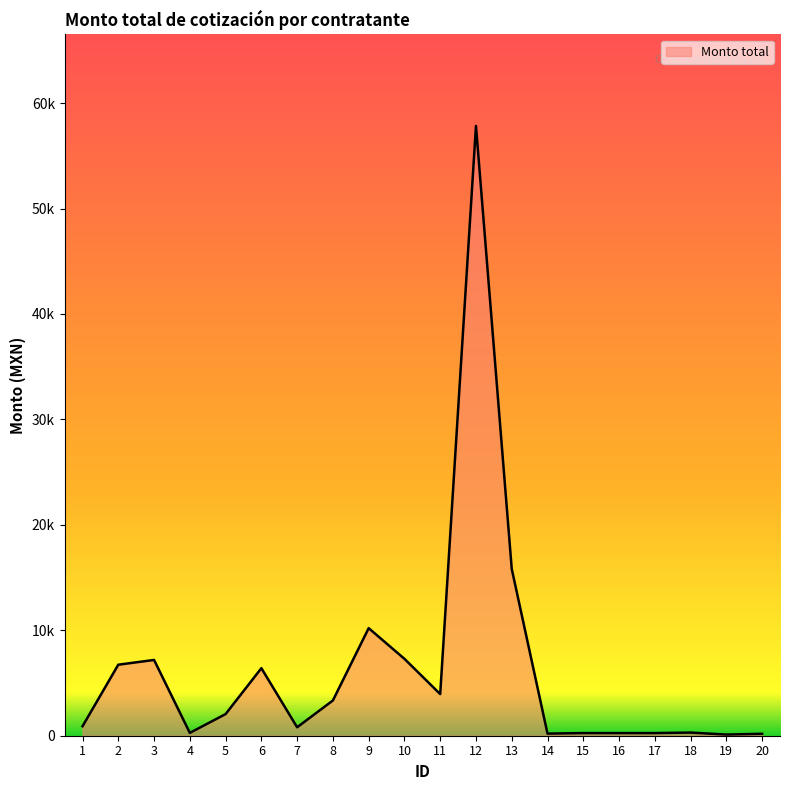

Is this an area chart (filled region under the line)?

Yes